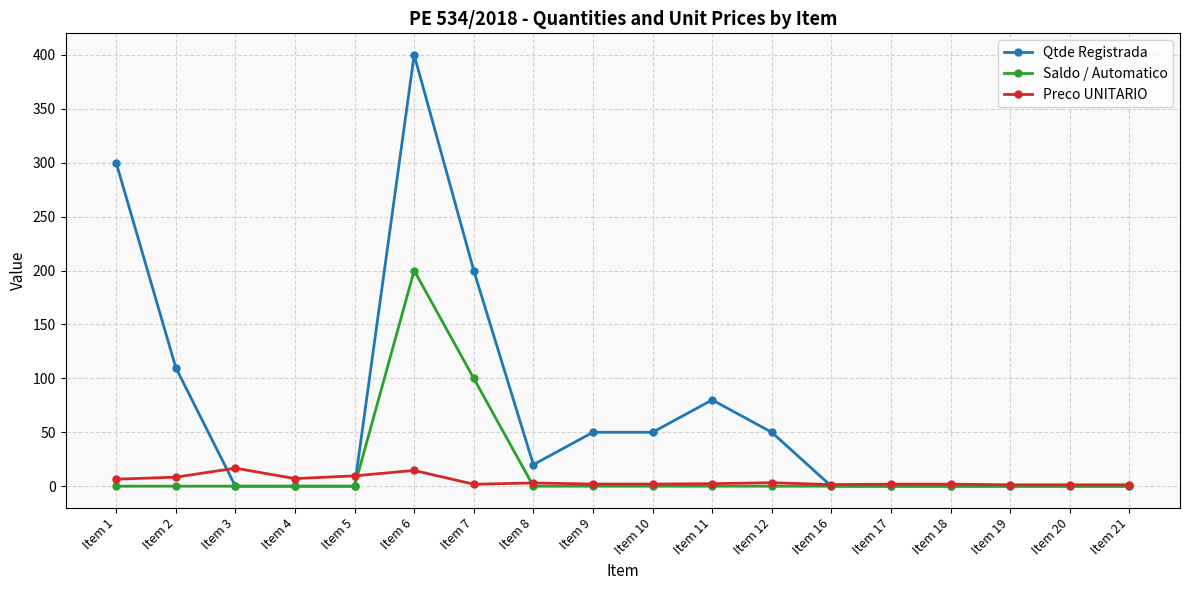

What is the sum of all Saldo / Automatico values?

300.0